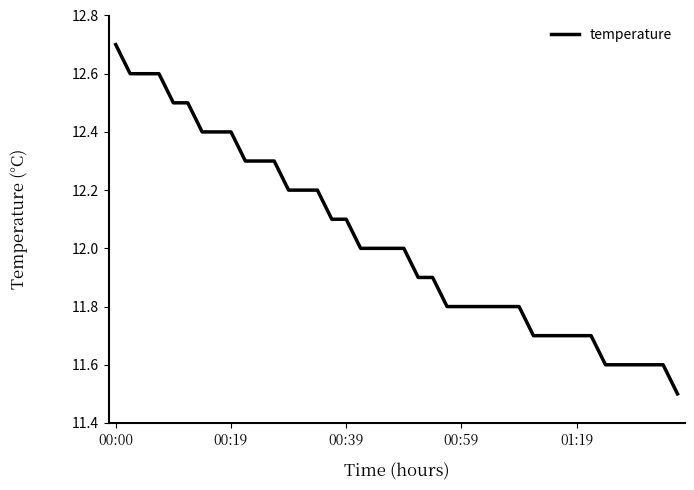

How many lines are shown in the chart?

1